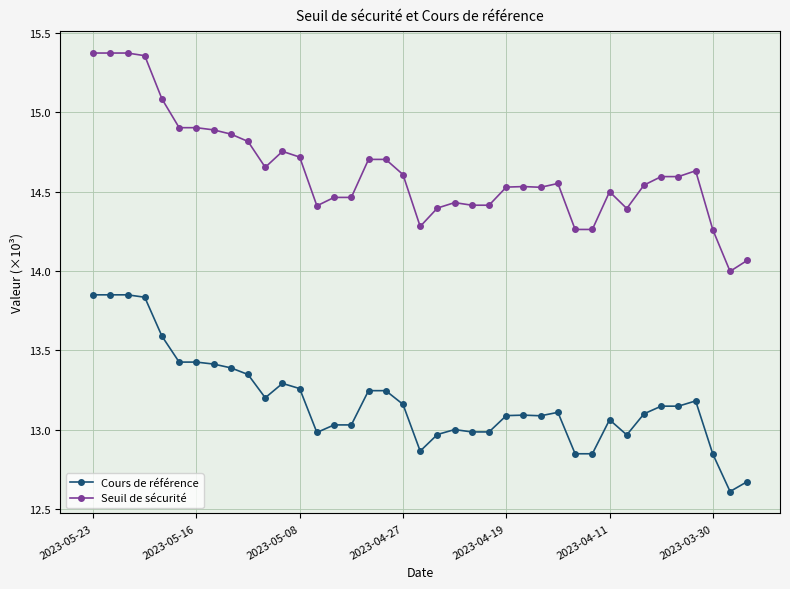

True or false: Cours de référence has more than 2 points higher than both neighbors.

True